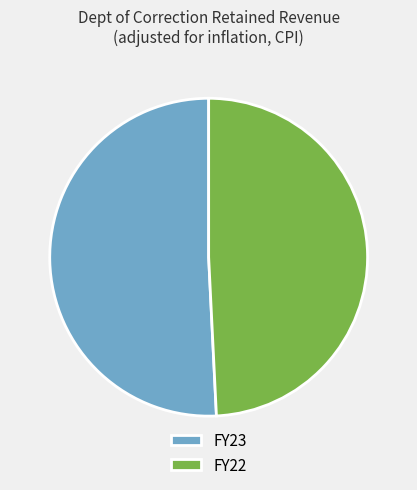

Approximately how many times larger is the value at FY22 compared to FY23?

1.0